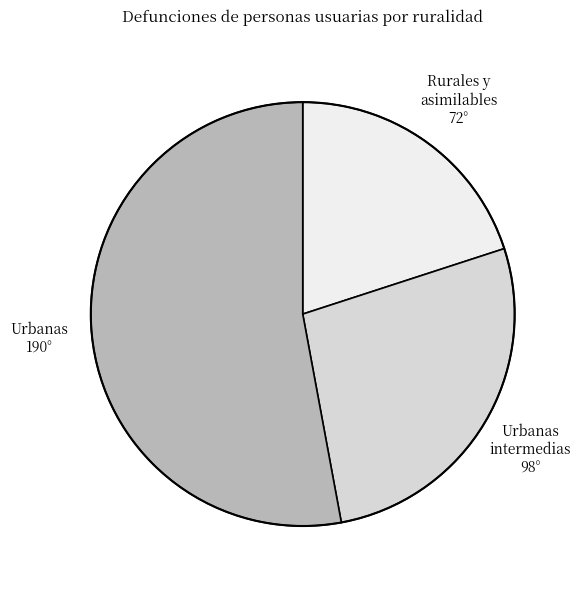

Count the number of slices in the pie.

3